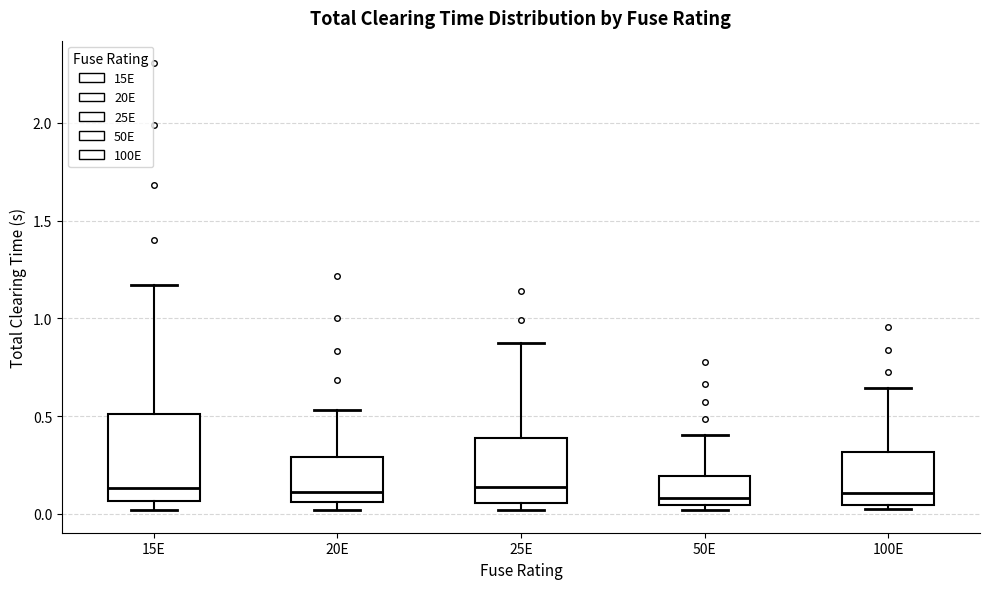

Where does the median line of the box for 25E sit on the y-axis? The values are not printed on the chart, so give them approximately, as read against the axis.

0.15